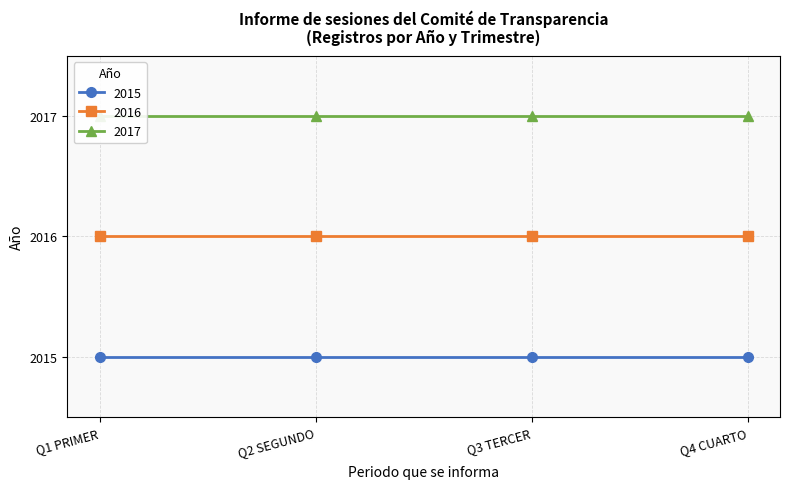

Between PRIMER TRIMESTRE and TERCER TRIMESTRE, which series saw the biggest shift?

2015